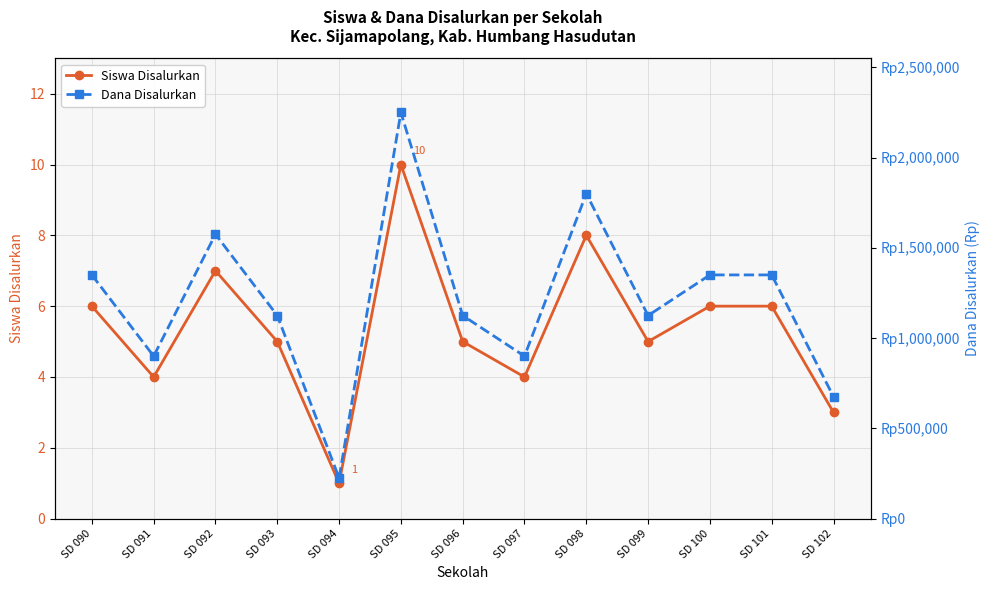

How many lines are shown in the chart?

2